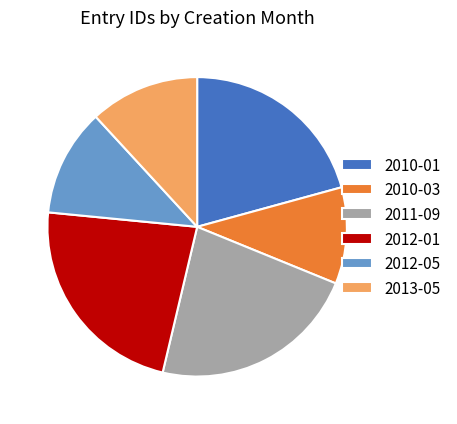

Is it true that 2013-05 is 1% of the pie?

False